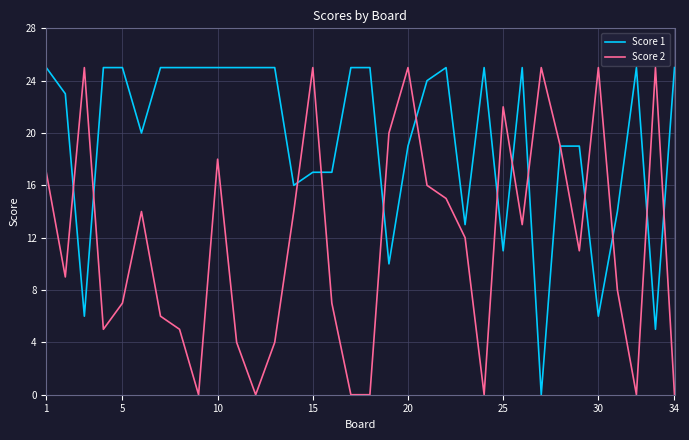

Rank the series by their average value, from lowest to highest.

Score 2, Score 1